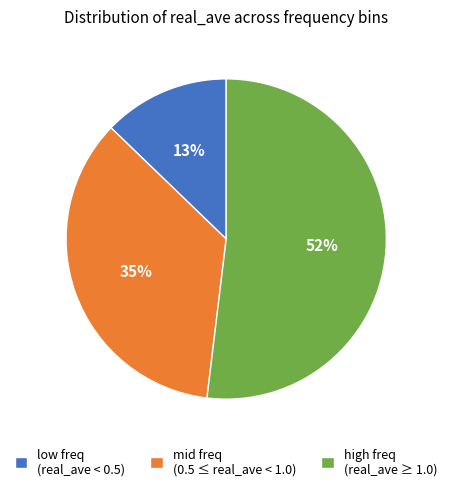

Is the sum of high freq (real_ave ≥ 1.0) and mid freq (0.5 ≤ real_ave < 1.0) greater than half?

Yes